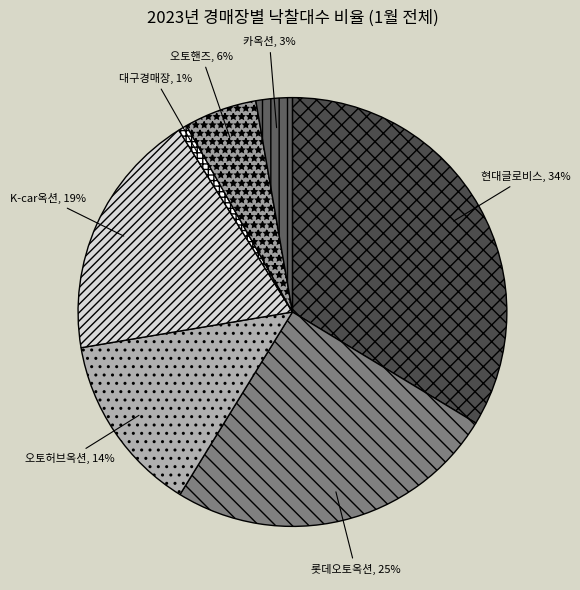

How many slices are in this pie chart?

7